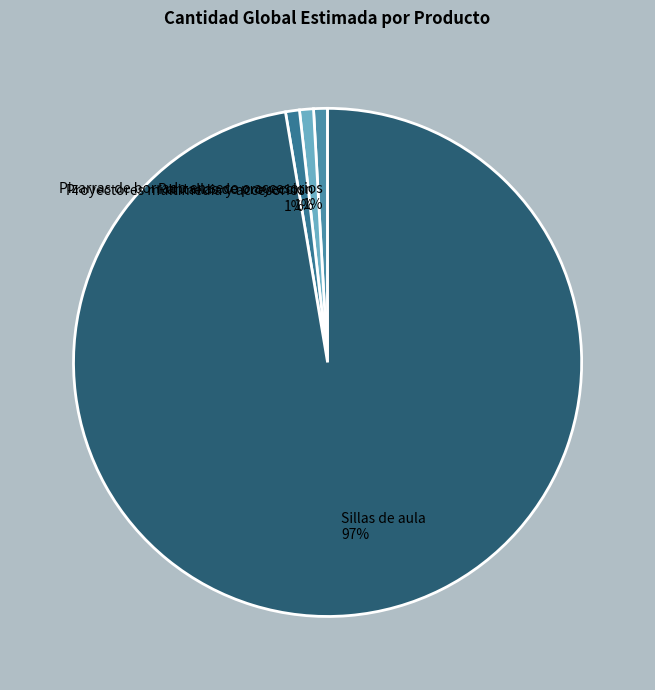

To the nearest percent, what is the combined percentage of Pantallas de proyeccion and Pizarras de borrado en seco o accesorios?

2%